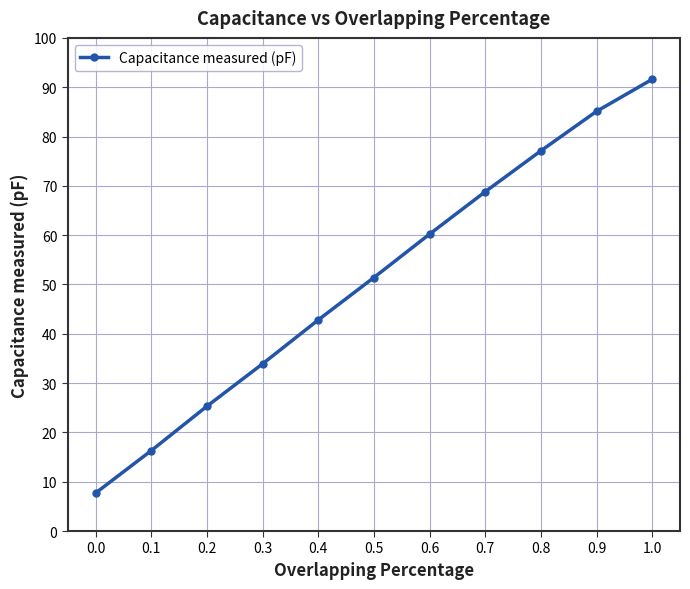

Rank the categories by value from lowest to highest.

0.0, 0.1, 0.2, 0.3, 0.4, 0.5, 0.6, 0.7, 0.8, 0.9, 1.0